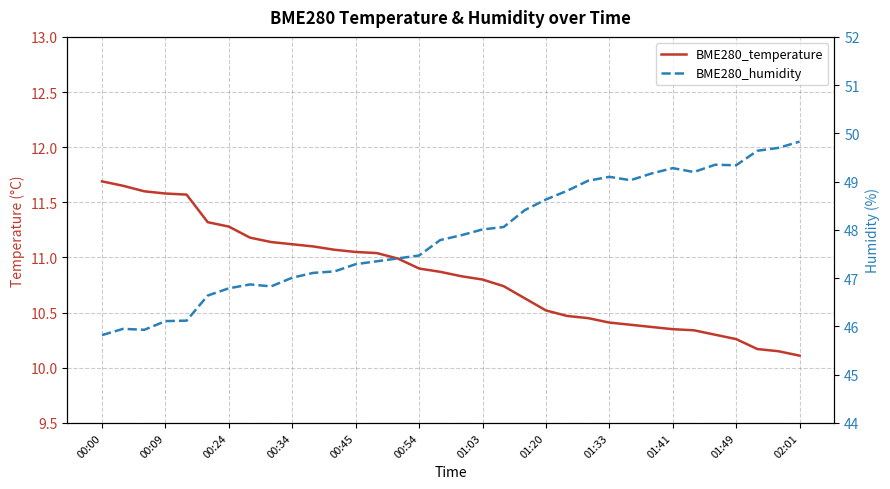

True or false: BME280_humidity and BME280_temperature cross at least once.

False